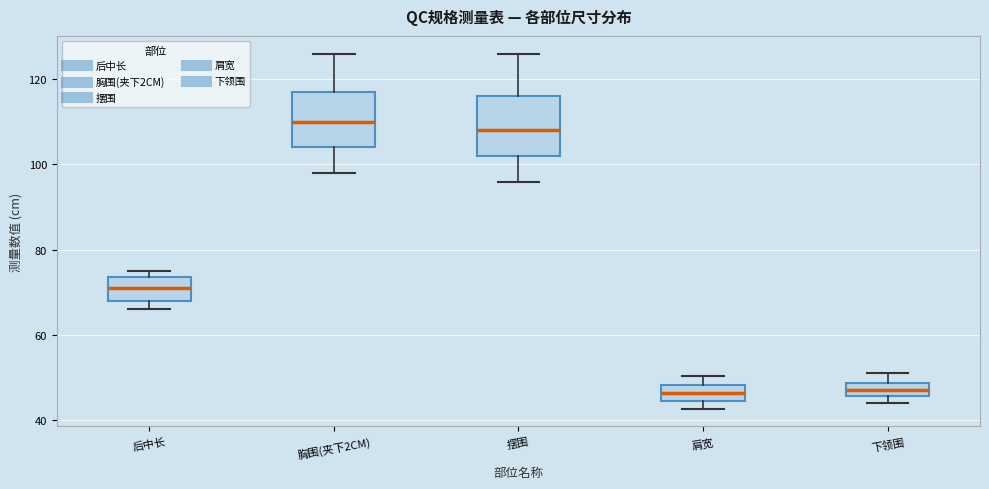

Where is the upper edge of the box for 后中长 on the y-axis? The values are not printed on the chart, so give them approximately, as read against the axis.

74